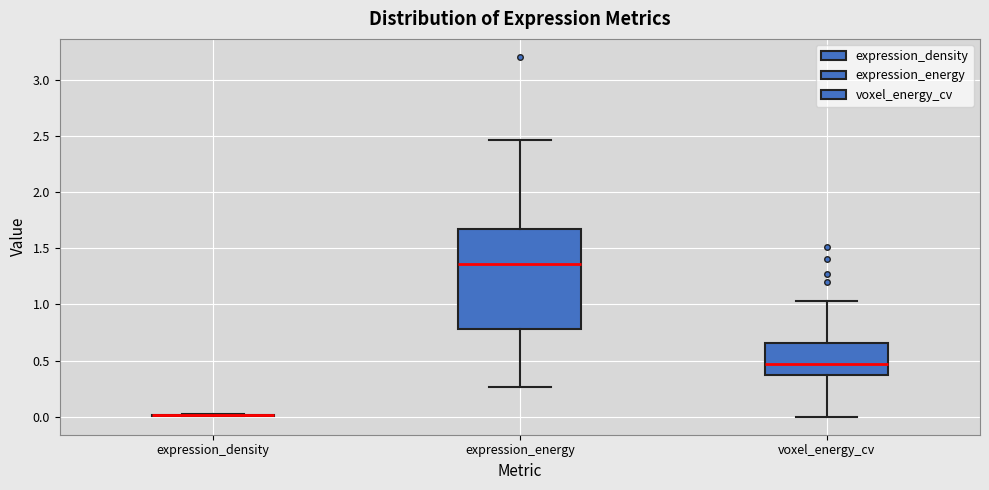

Comparing the boxes themselves (not the whiskers), which one is the tallest?

expression_energy